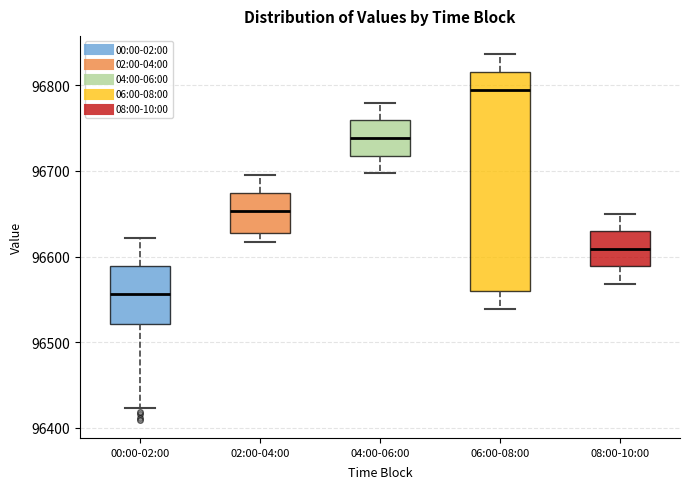

Which box has the lowest median line?

00:00-02:00